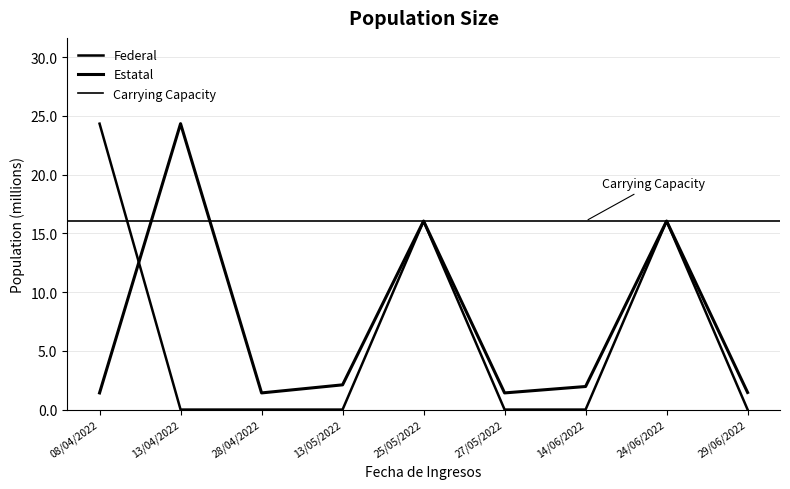

What is the sum of the Federal values at 29/06/2022 and 25/05/2022?

16051222.0